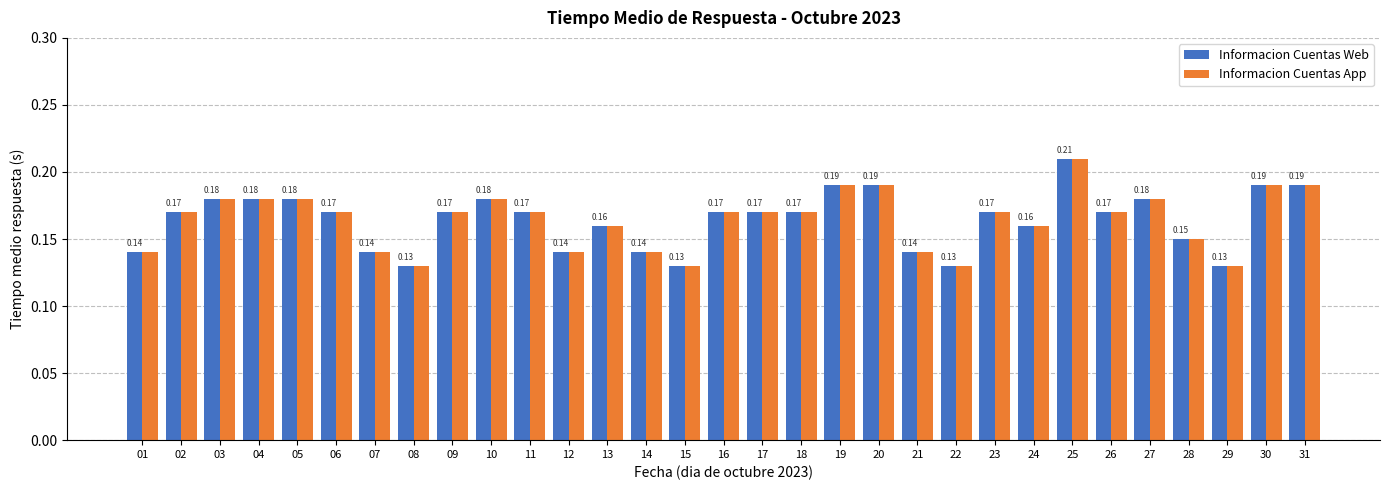

At how many categories does at least one series exceed 0?

31